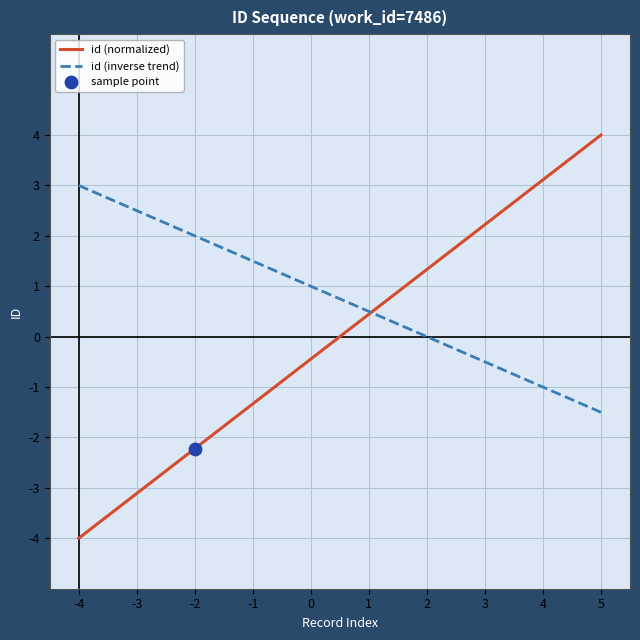

Which series has the largest total across all categories?

id (inverse trend)